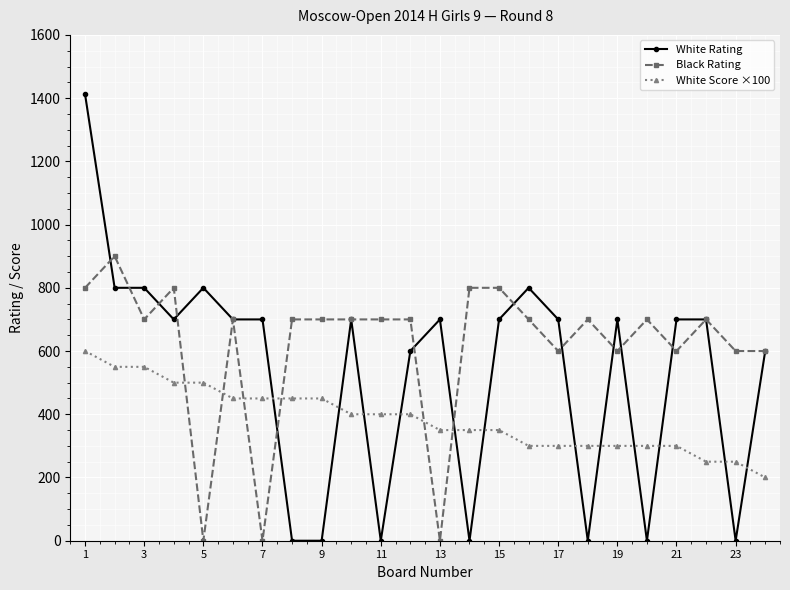

Rank the series by their maximum value, from highest to lowest.

White Rating, Black Rating, White Score ×100